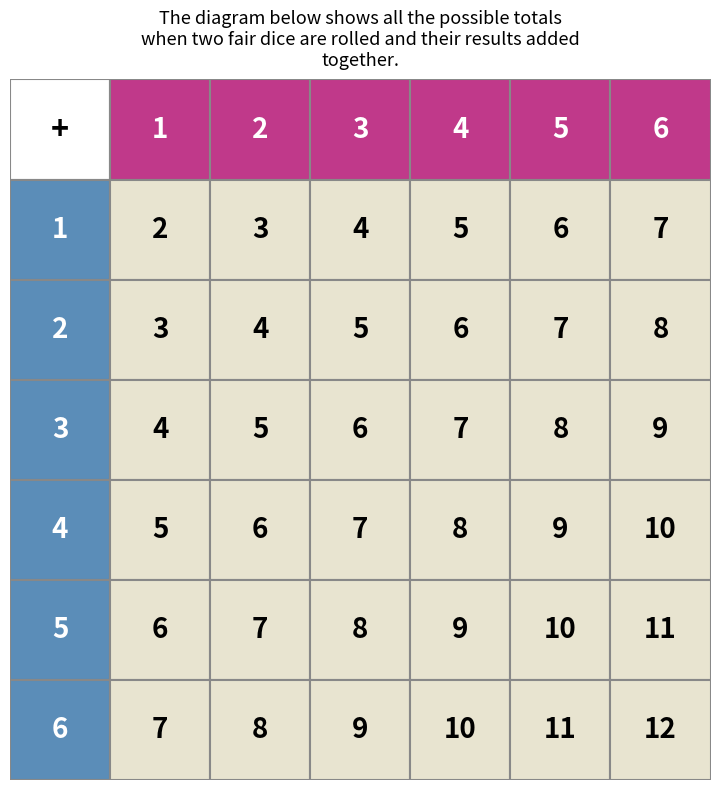

Which series has the widest spread of values?

4